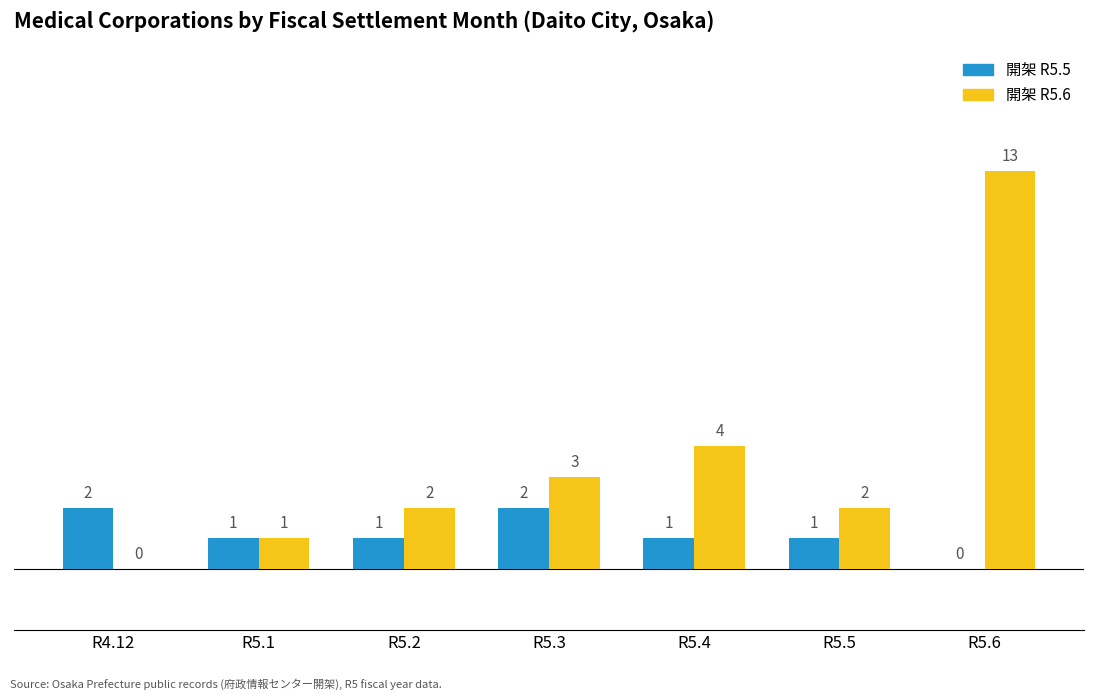

At which label does 開架 R5.5 first exceed 1?

R4.12